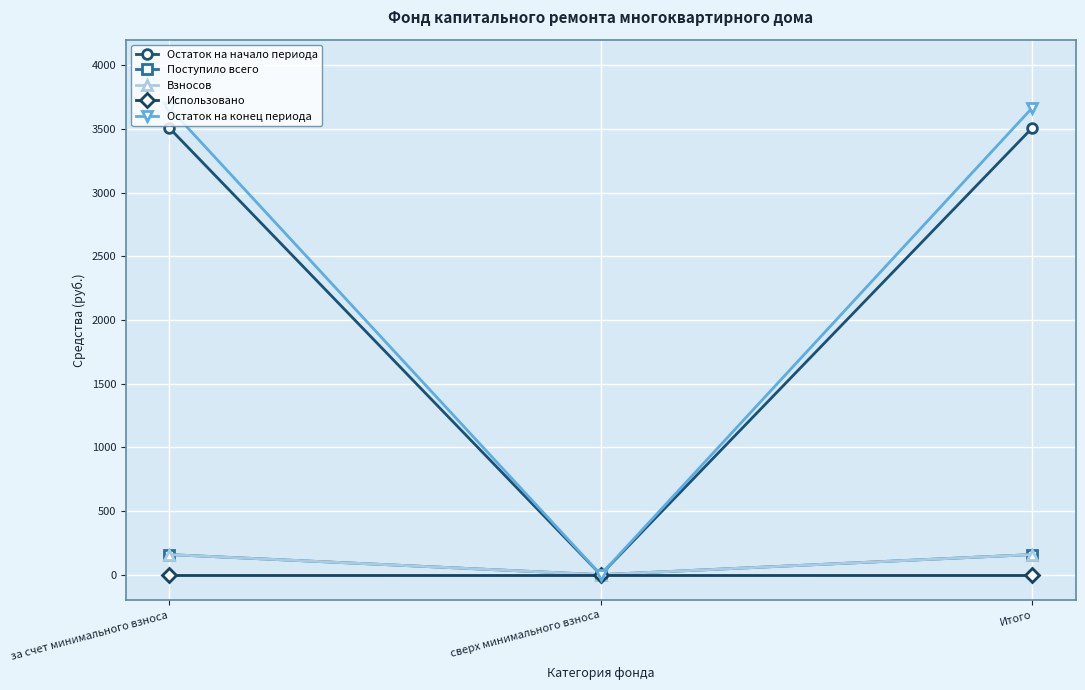

Between за счет минимального взноса and сверх минимального взноса, which series saw the biggest shift?

Остаток на конец периода